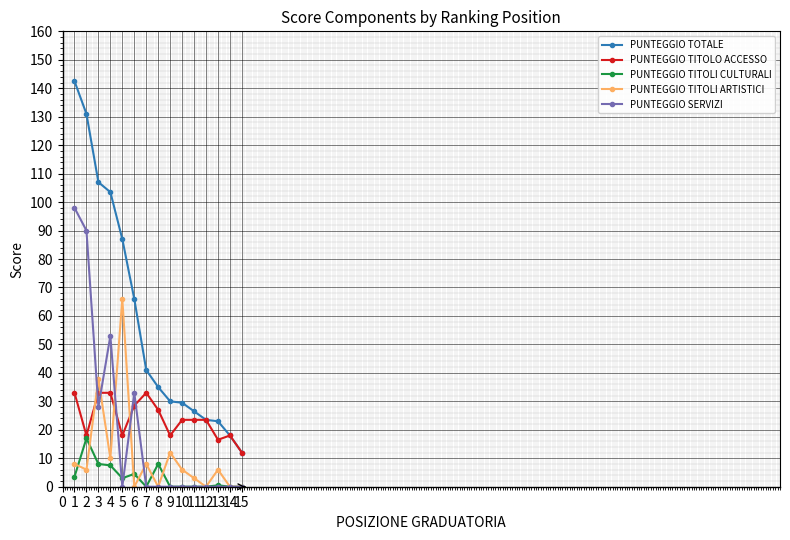

What is the difference between the PUNTEGGIO TITOLO ACCESSO values at 8 and 9?

9.0